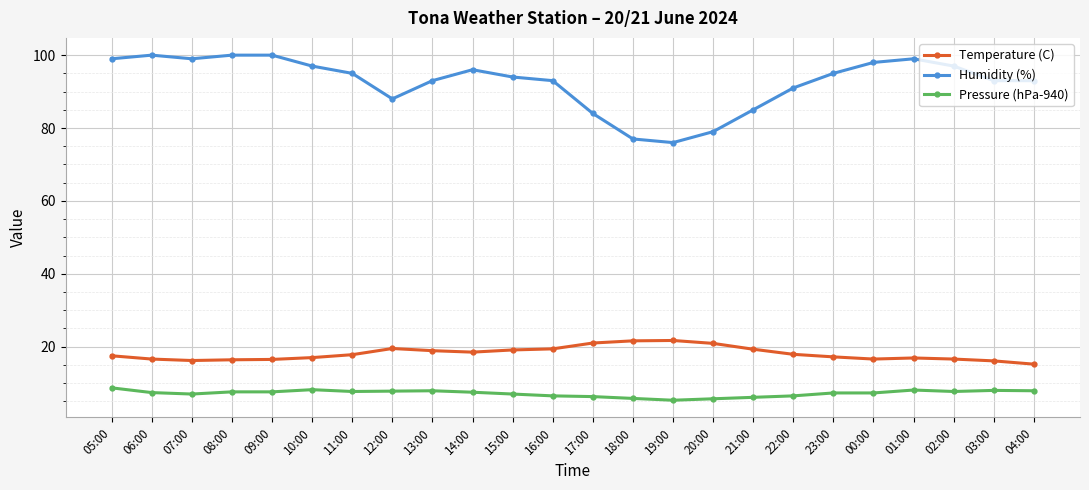

Is this an area chart (filled region under the line)?

No